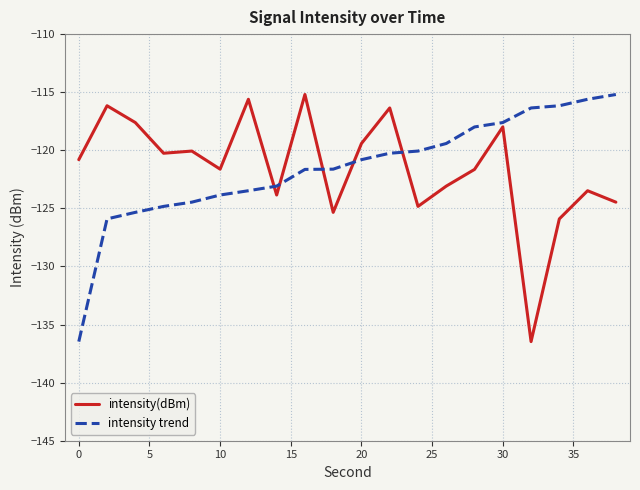

How many categories are shown in the chart?

20